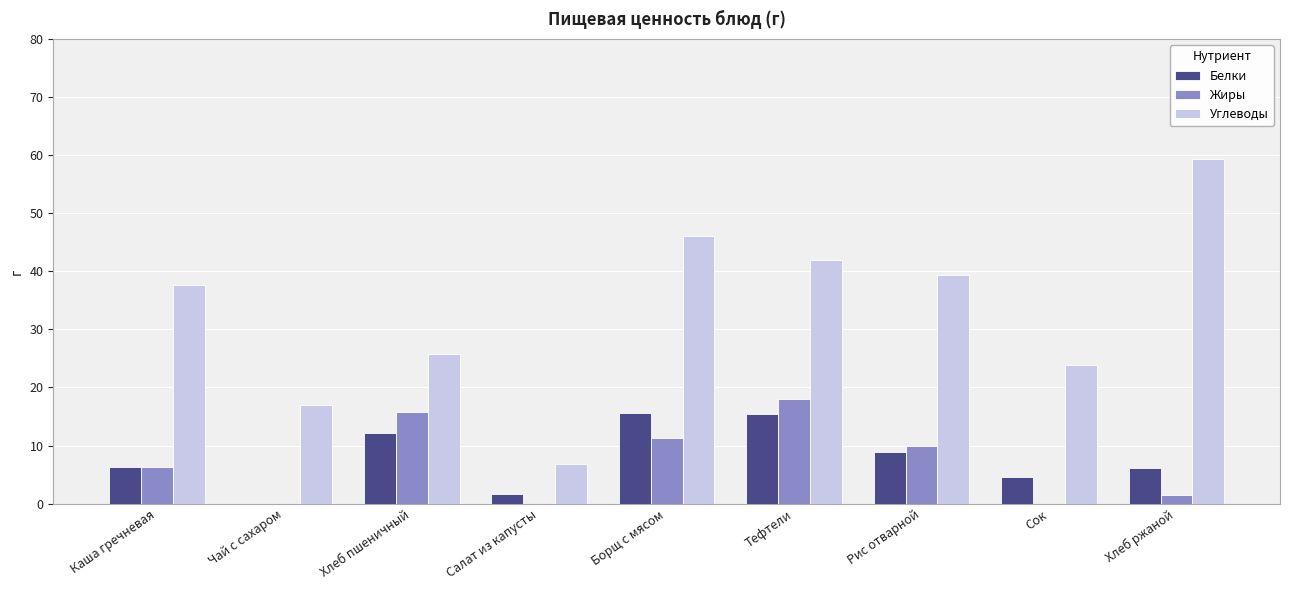

The value of Жиры at Рис отварной is 9.9. True or false?

True